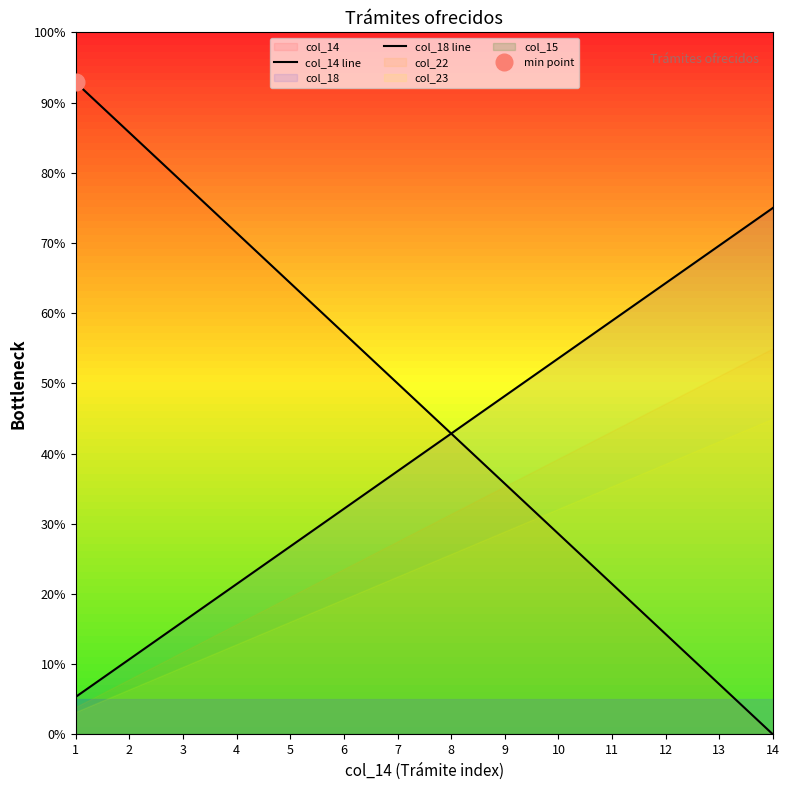

What is the difference between the col_14 line values at 4 and 1?

21.4